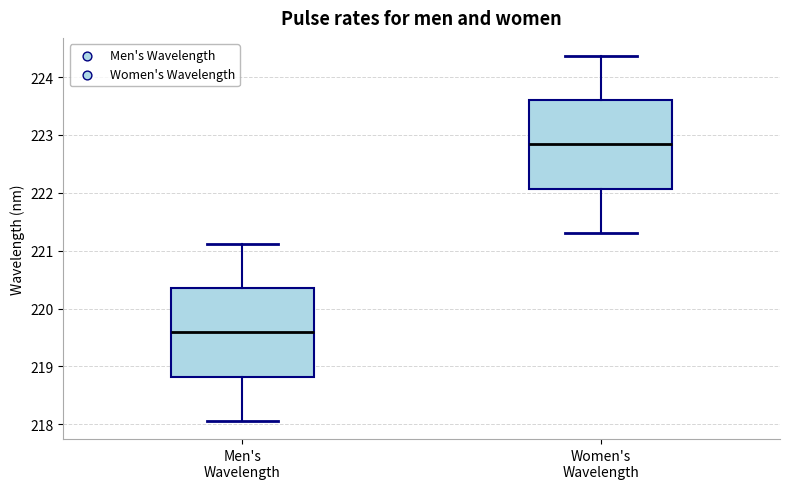

Reading left to right, transcribe this box plot: for each box, give where its median line is, the range the box spans, and where its two whiskers end, as read against the y-axis. The values are not printed on the chart, so give them approximately, as read against the axis.

Men's Wavelength: median 219.6, box 218.8 to 220.4, whiskers 218.1 to 221.1
Women's Wavelength: median 222.8, box 222.1 to 223.6, whiskers 221.3 to 224.4